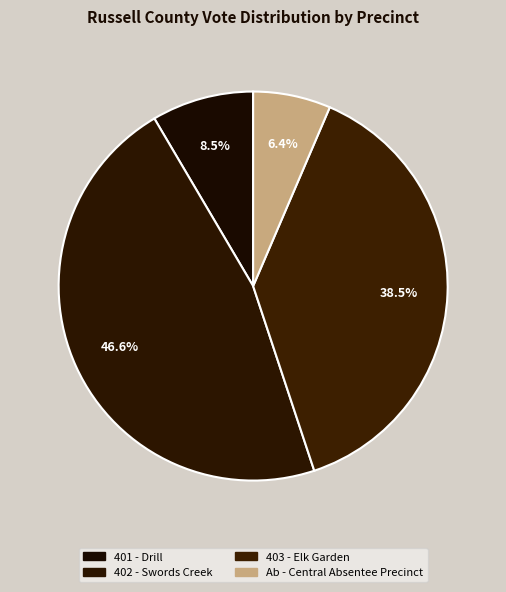

To the nearest percent, what is the average slice percentage?

25%